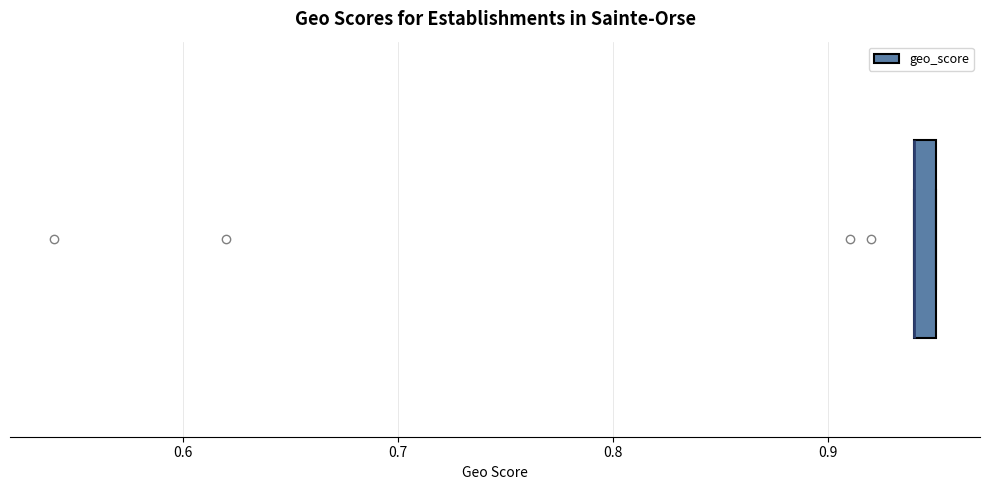

Where is the right edge of the box on the x-axis? The values are not printed on the chart, so give them approximately, as read against the axis.

0.95